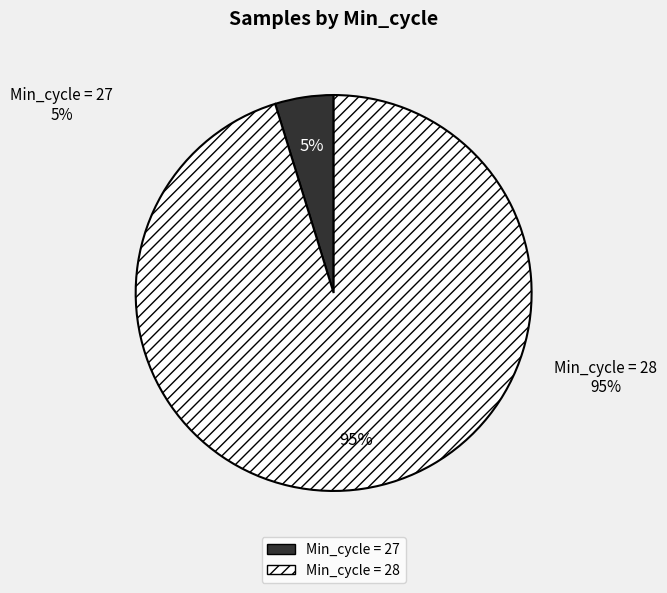

To the nearest percent, what is the average slice percentage?

50%